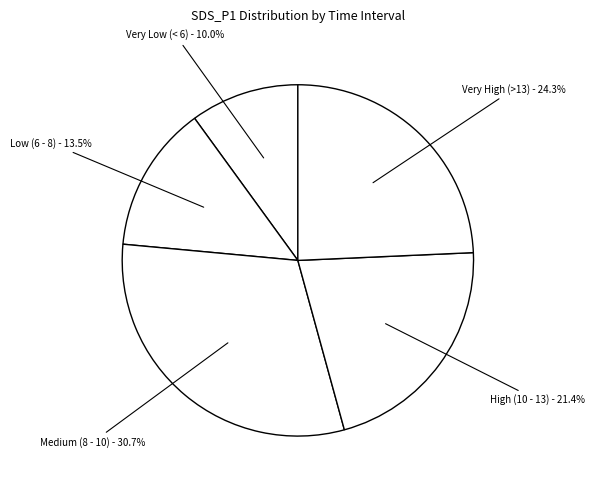

How many slices are in this pie chart?

5